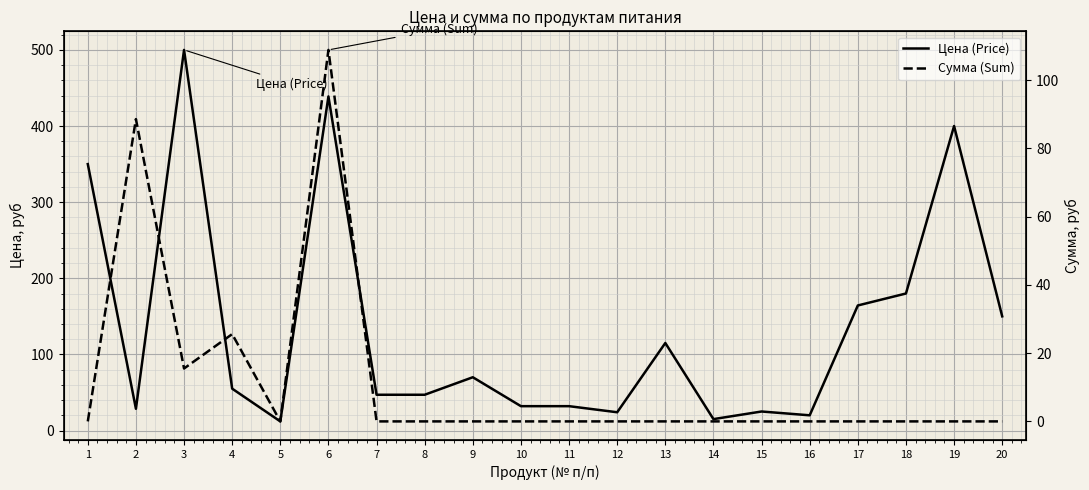

Rank the categories by Сумма (Sum) value from highest to lowest.

6, 2, 4, 3, 1, 5, 7, 8, 9, 10, 11, 12, 13, 14, 15, 16, 17, 18, 19, 20